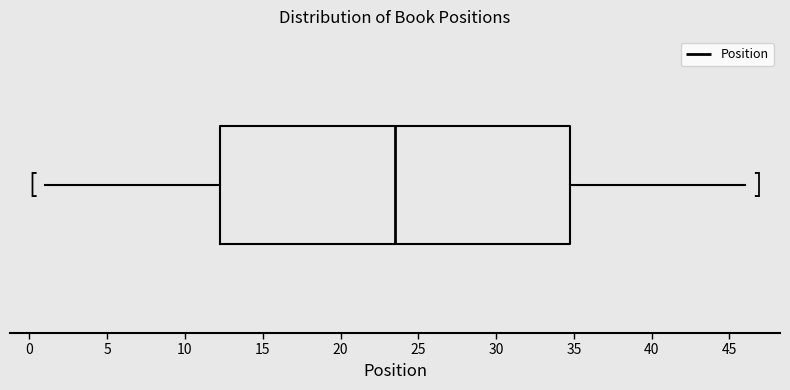

Where does the left whisker of the box end on the x-axis? The values are not printed on the chart, so give them approximately, as read against the axis.

1.0